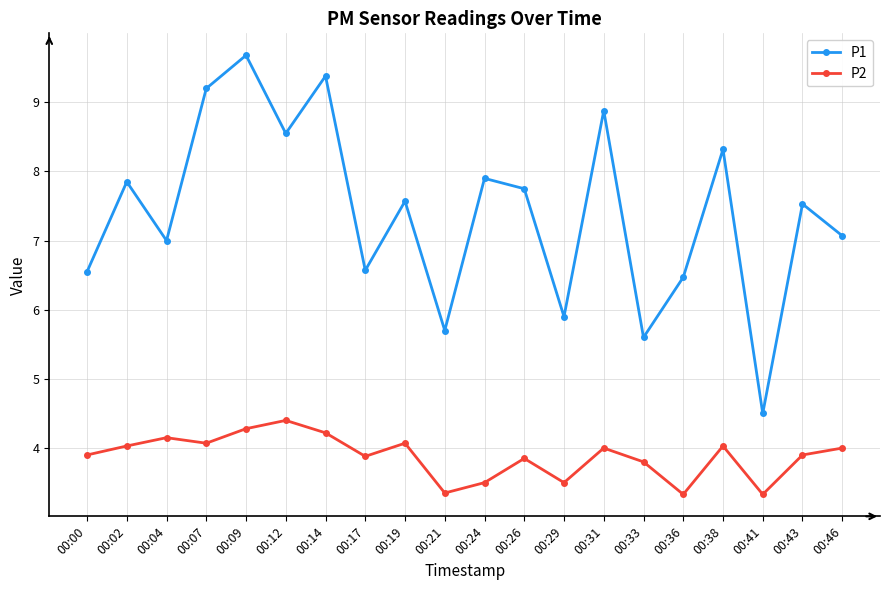

At which label does P1 first exceed 7?

00:02